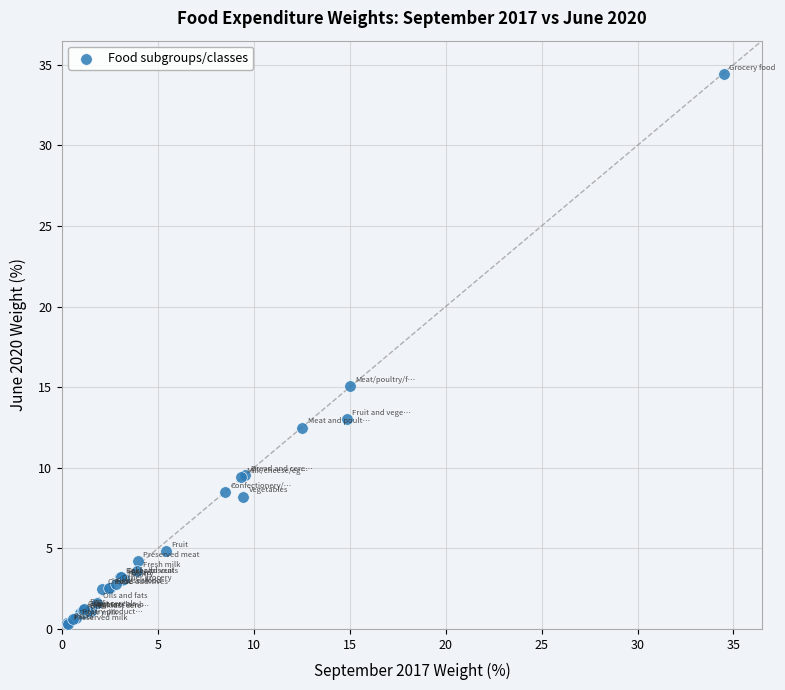

What Y value in the scatter plot is closest to 17?

15.1